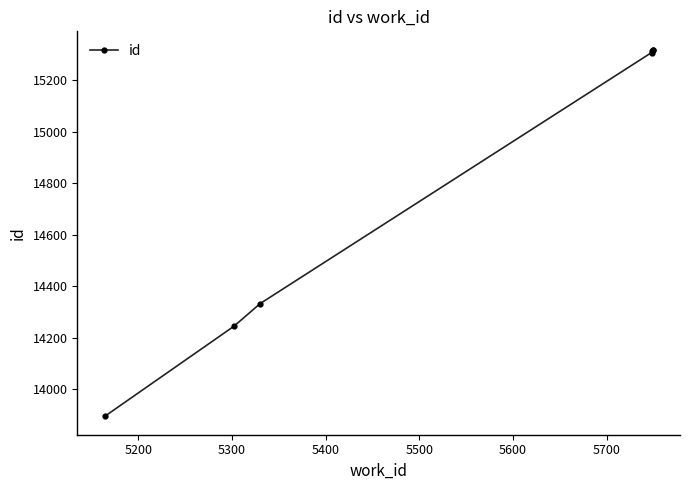

What is the smallest value displayed?

13894